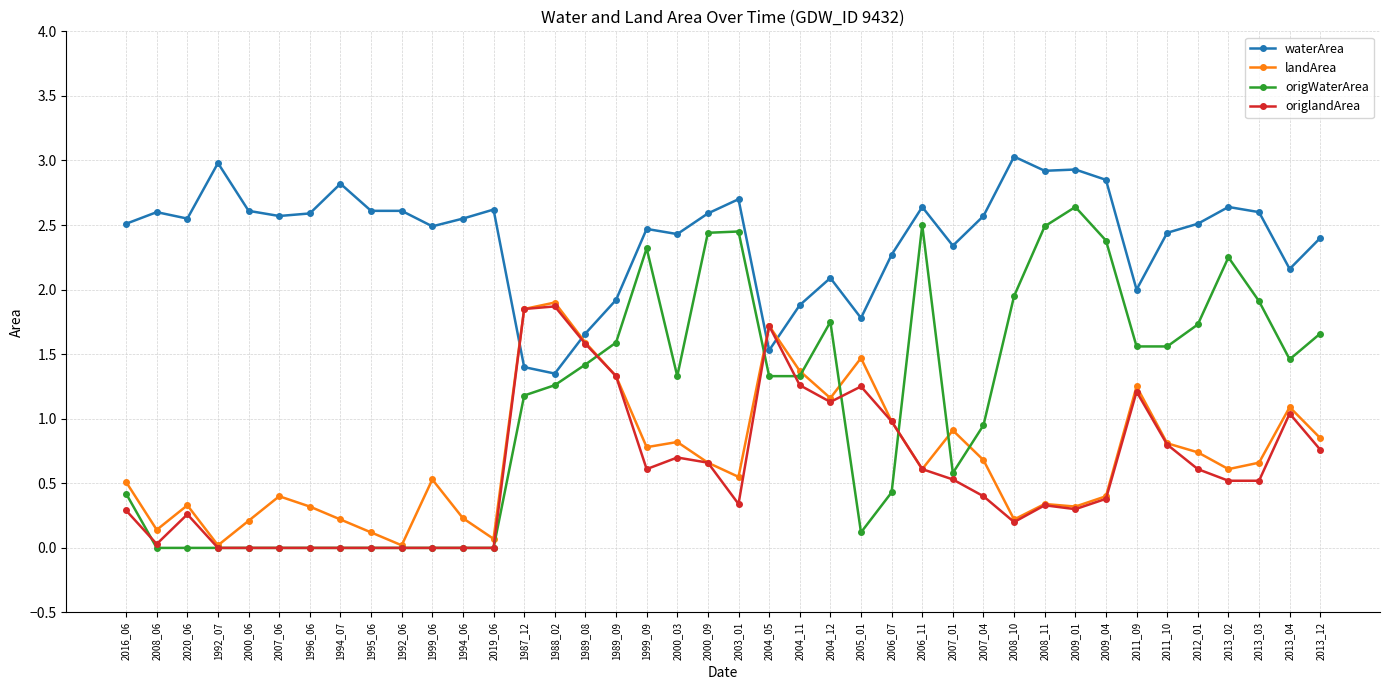

What is the greatest value displayed?

3.0